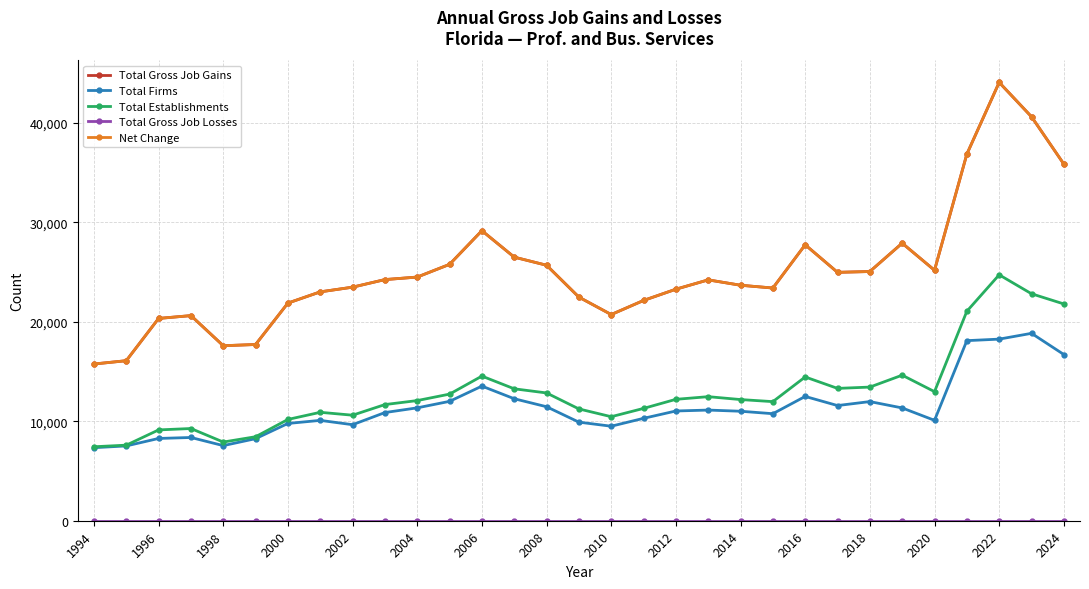

True or false: Total Gross Job Losses has more than 2 points higher than both neighbors.

False